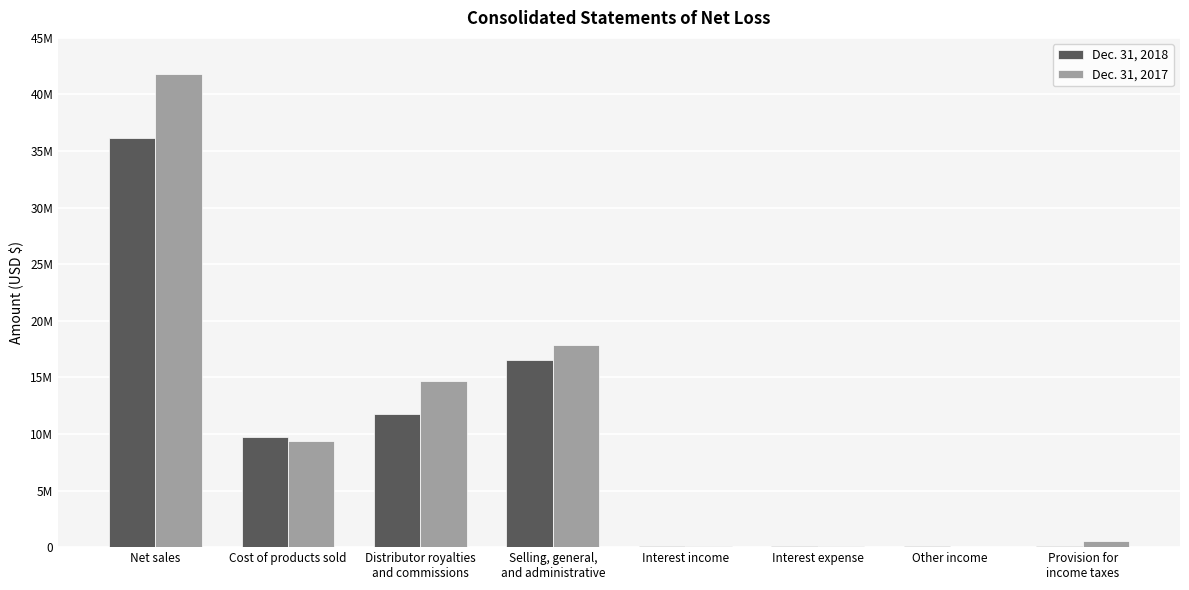

Are the bars horizontal?

No